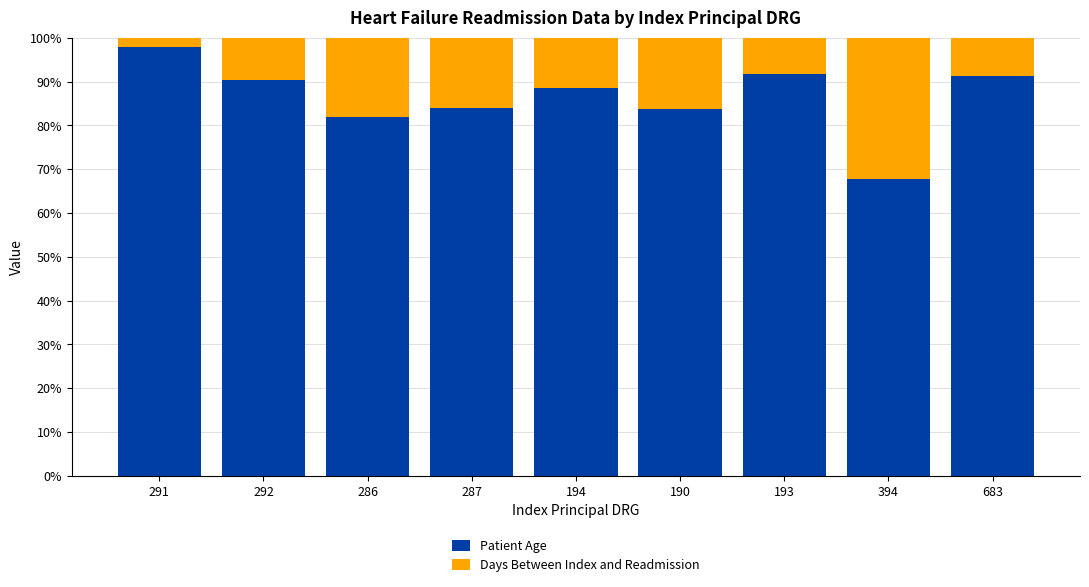

What is the highest value of the Patient Age series?

97.9